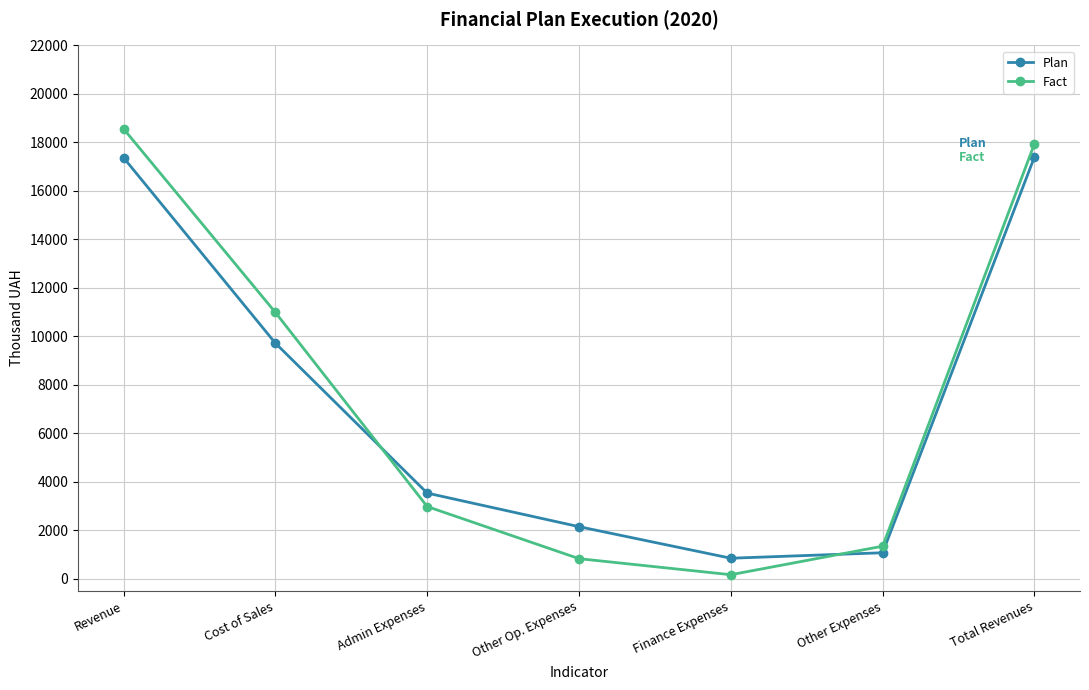

What is the value of the Fact point at the 6th from the left?

1344